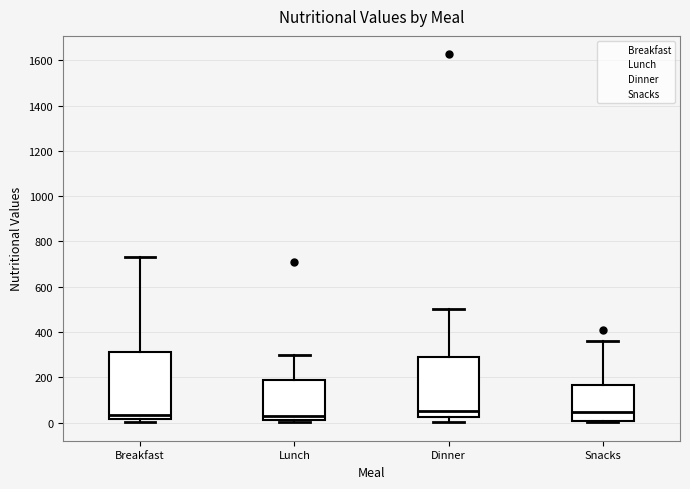

Reading left to right, transcribe this box plot: for each box, give where its median line is, the range the box spans, and where its two whiskers end, as read against the y-axis. The values are not printed on the chart, so give them approximately, as read against the axis.

Breakfast: median 40, box 20 to 320, whiskers 0 to 740
Lunch: median 20 (just above the box's lower edge), box 20 to 180, whiskers 0 to 300
Dinner: median 40, box 20 to 300, whiskers 0 to 500
Snacks: median 40, box 0 to 160, whiskers 0 to 360